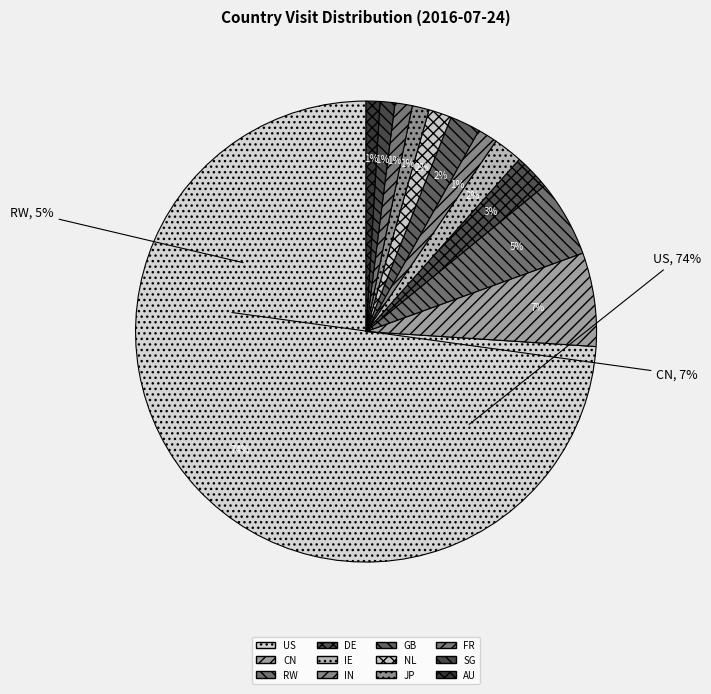

What is the majority slice?

US